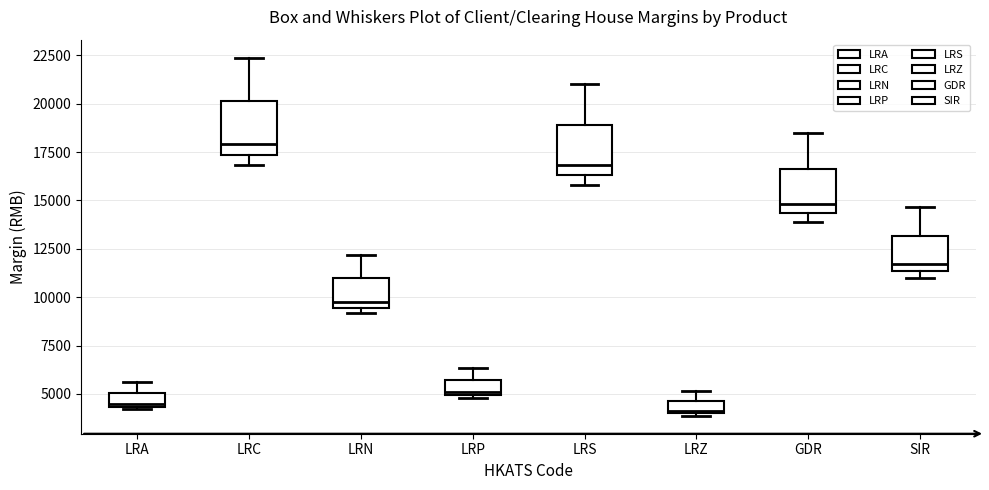

Where is the lower edge of the box for LRP on the y-axis? The values are not printed on the chart, so give them approximately, as read against the axis.

5000